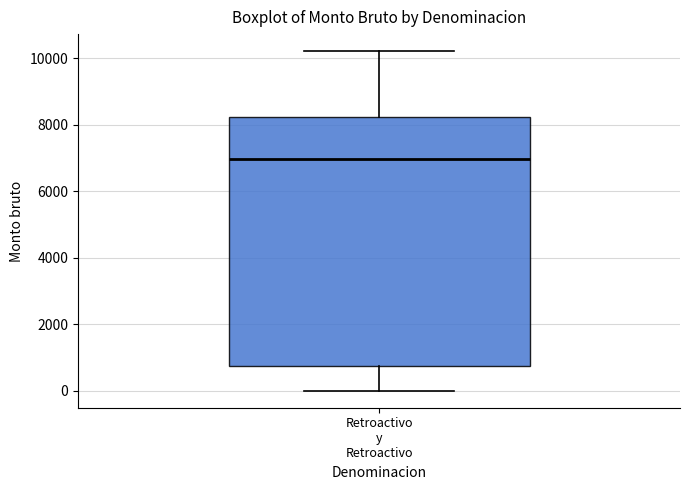

Transcribe this box plot: give where the median line is, the range the box spans, and where the two whiskers end, as read against the y-axis. The values are not printed on the chart, so give them approximately, as read against the axis.

median 7000, box 800 to 8200, whiskers 0 to 10200